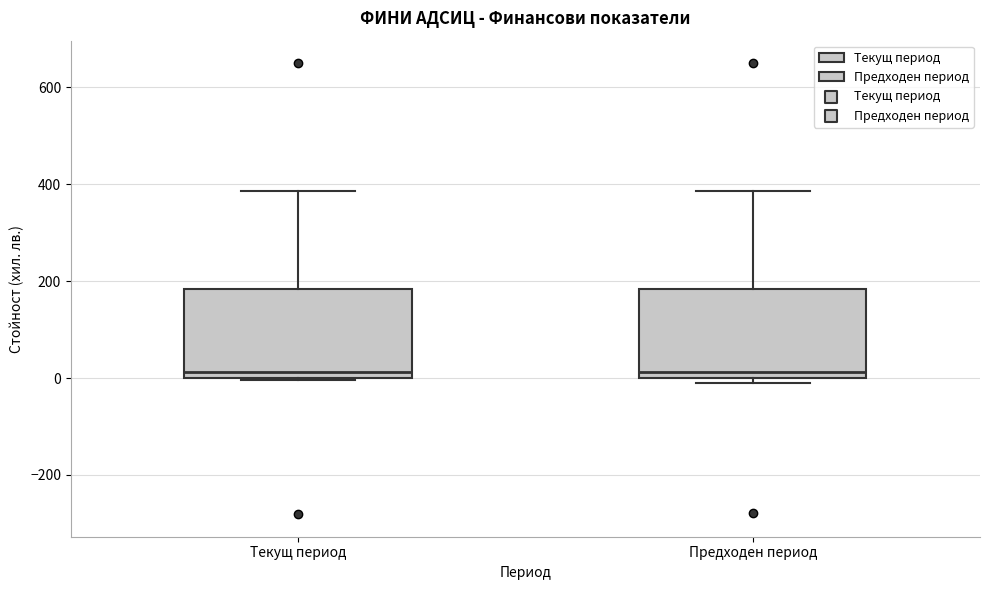

Reading left to right, read every box against the y-axis: the position of its median line, the range the box covers, and the ends of its whiskers. The values are not printed on the chart, so give them approximately, as read against the axis.

Текущ период: median 20, box 0 to 180, whiskers 0 to 380
Предходен период: median 20, box 0 to 180, whiskers -20 to 380